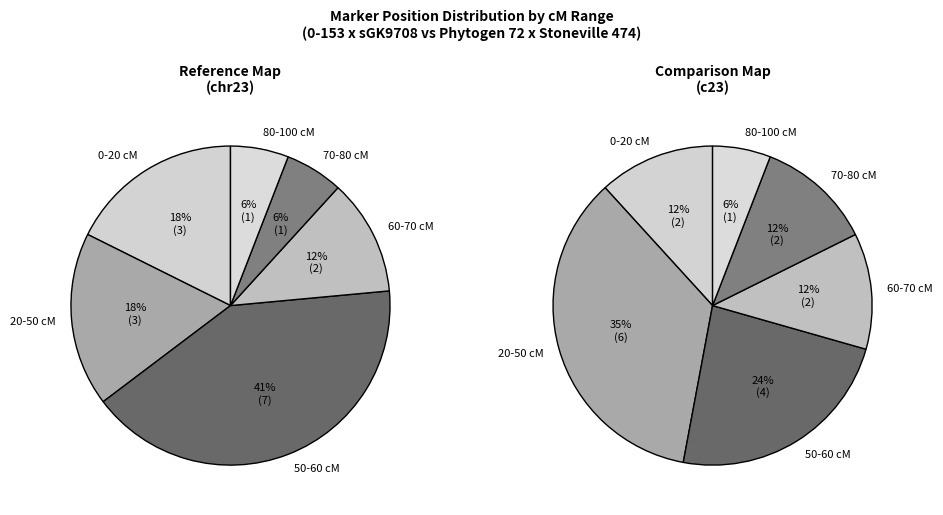

Is i26593Gh the majority of the pie?

No